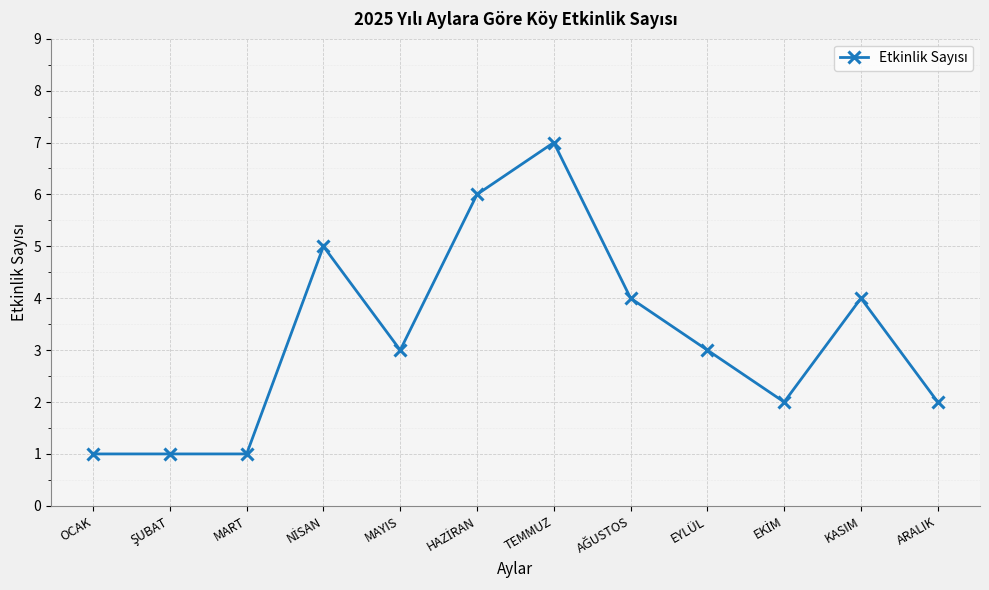

Reading left to right, extract all data points from this chart.

1	1	1	5	3	6	7	4	3	2	4	2